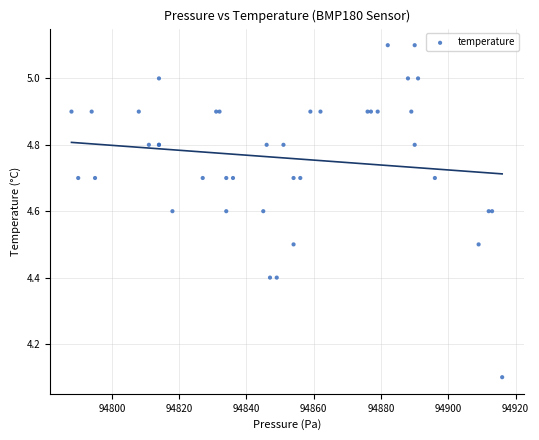

What Y value in the scatter plot is closest to 4?

4.1